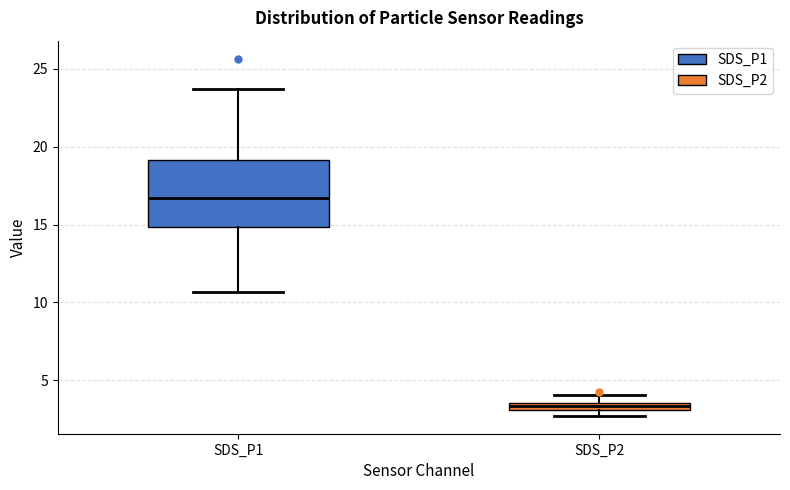

Which box has the lowest median line?

SDS_P2